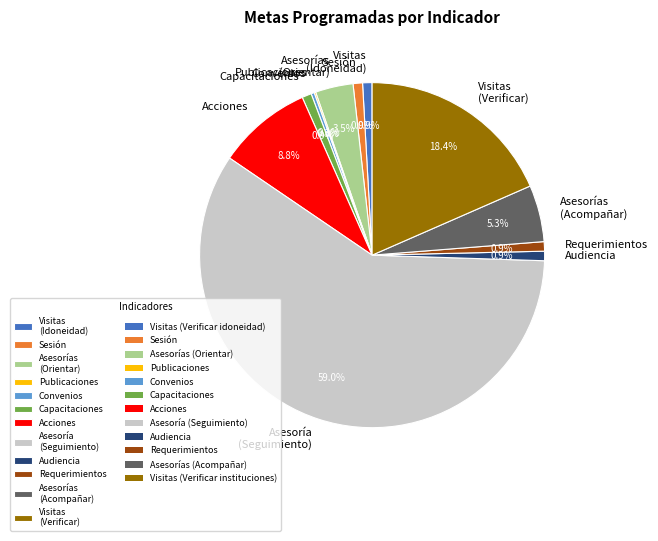

Is the sum of Capacitaciones and Sesión greater than half?

No